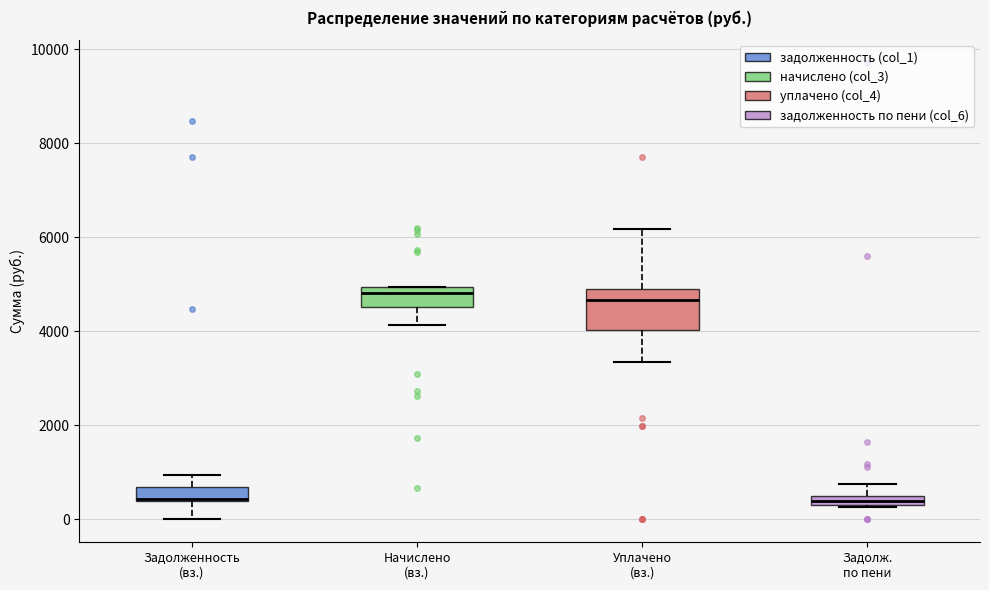

Comparing the boxes themselves (not the whiskers), which one is the tallest?

Уплачено (вз.)